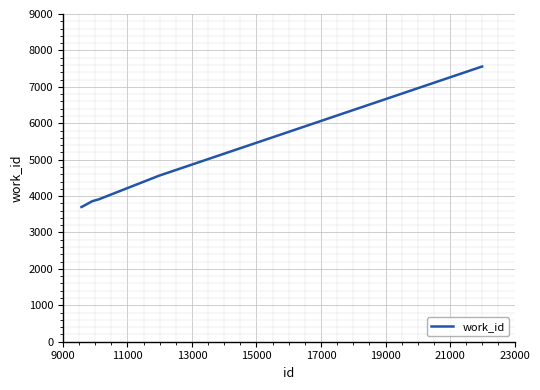

What is the difference between the maximum and minimum values?

3860